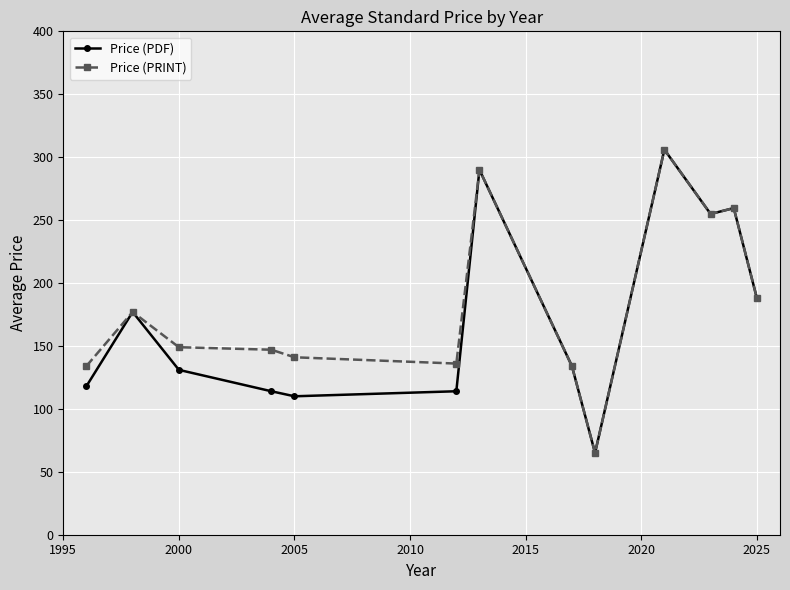

What is the value of the Price (PRINT) point at the 12th from the left?

259.5